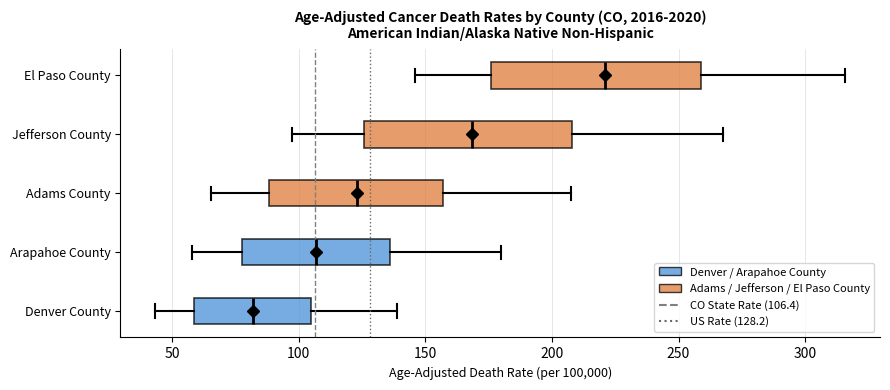

Which box's median line is the furthest to the right?

El Paso County